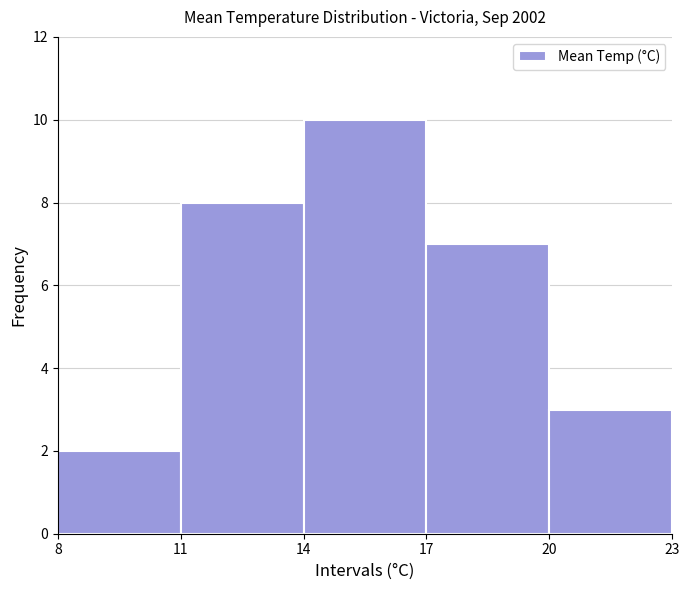

Over which range of the x-axis is the bar tallest?

14 to 17